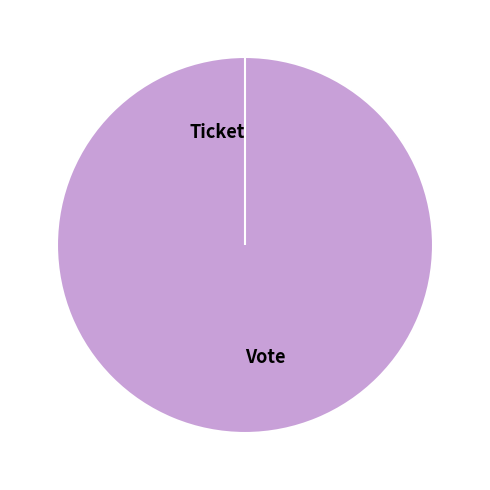

How much of the chart is everything except Ticket?

100.0%